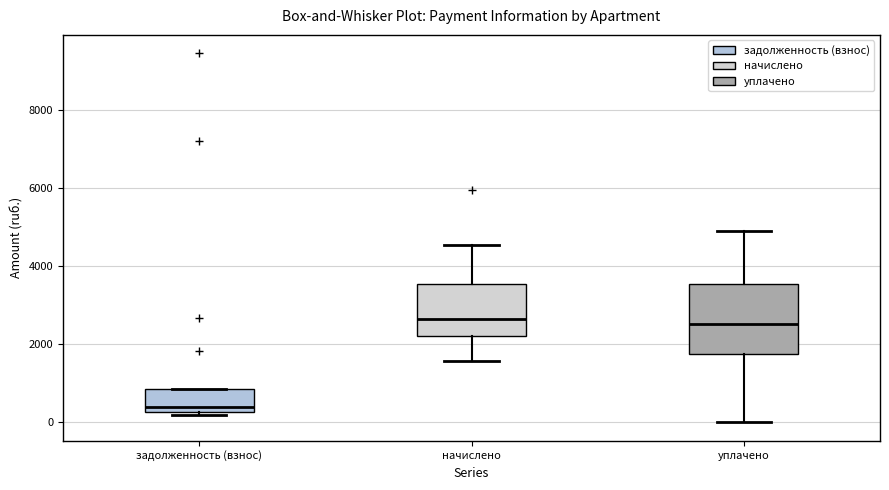

Where does the median line of the box for уплачено sit on the y-axis? The values are not printed on the chart, so give them approximately, as read against the axis.

2600